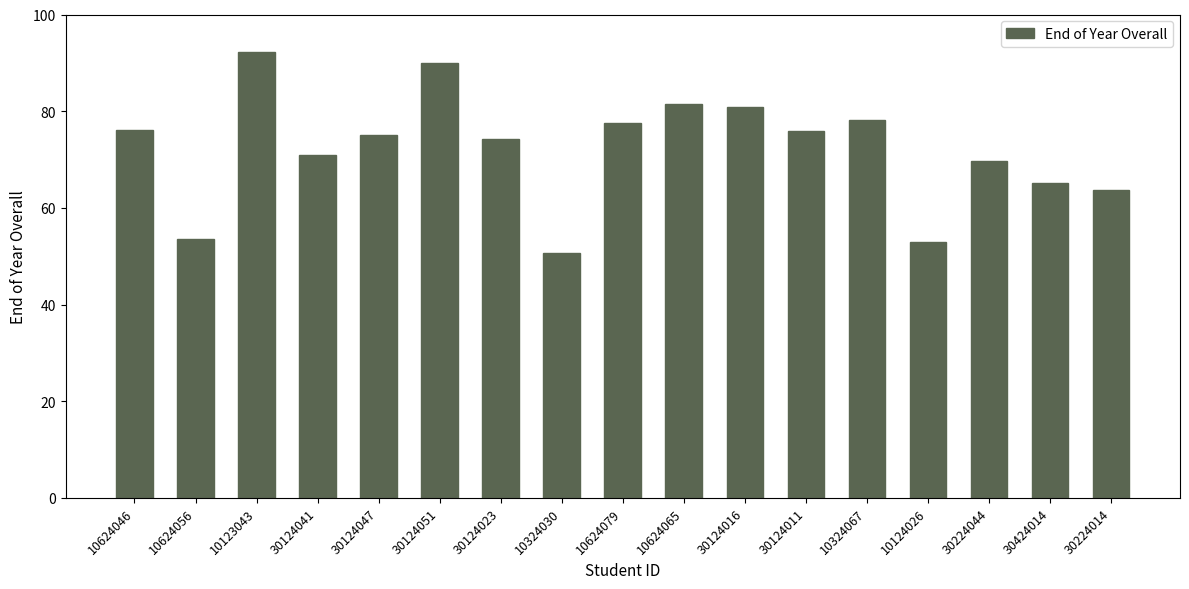

What is the difference between the second highest and minimum values?

39.4